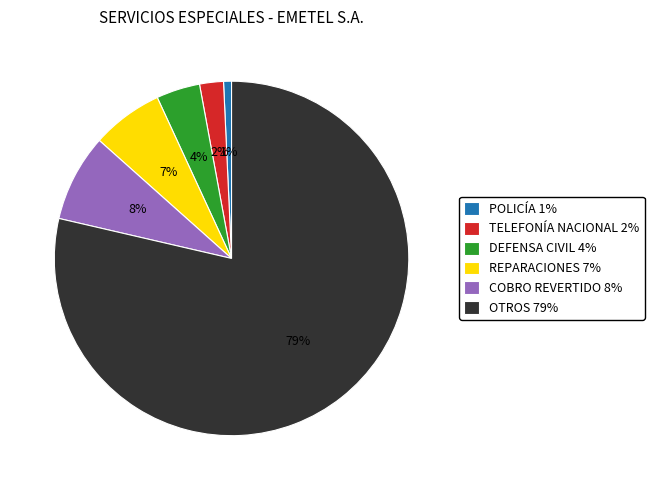

How many slices are in this pie chart?

6